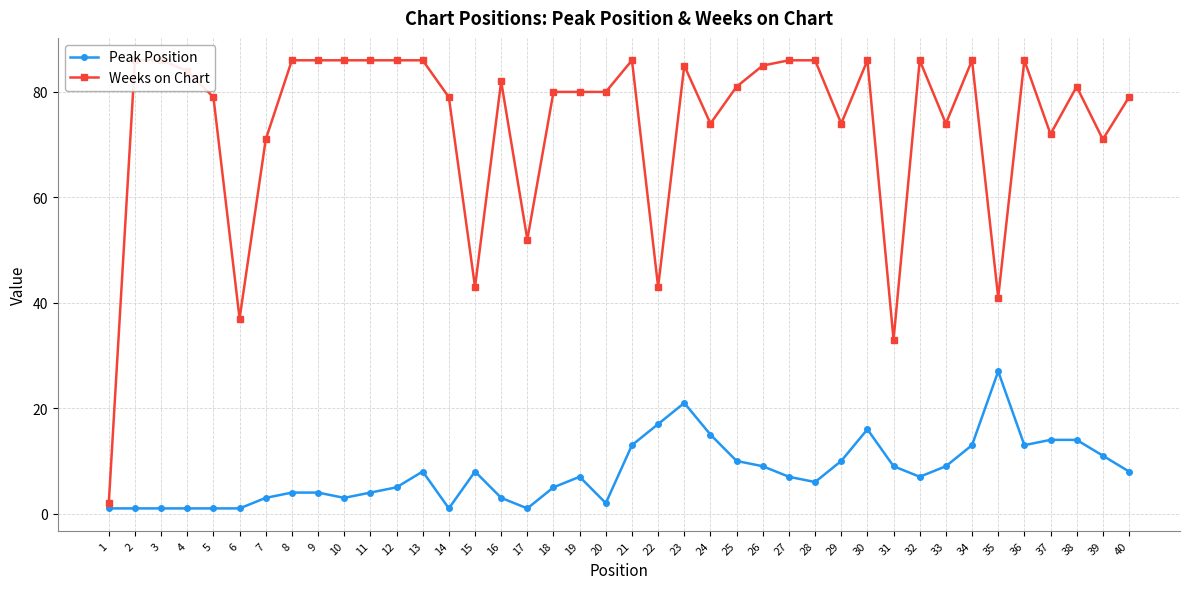

True or false: Peak Position and Weeks on Chart intersect in this chart.

False